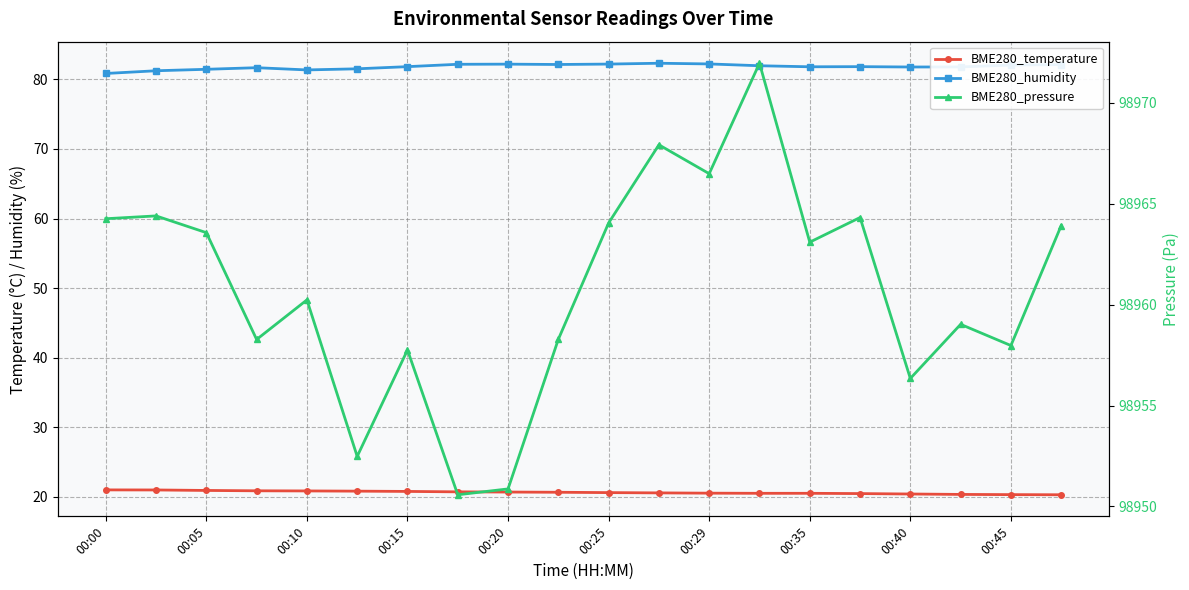

Does the chart display data point markers on the line(s)?

Yes